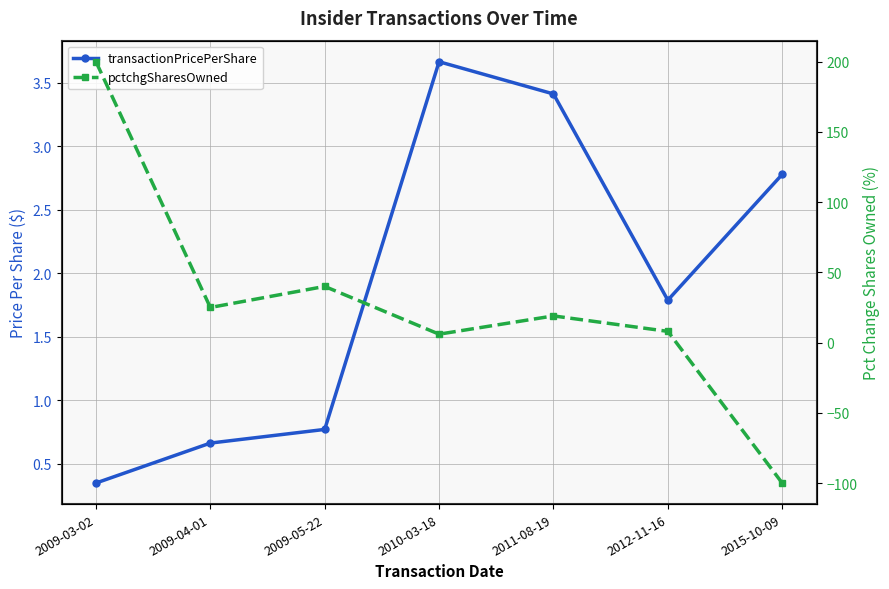

Read the transactionPricePerShare value at 2012-11-16.

1.8